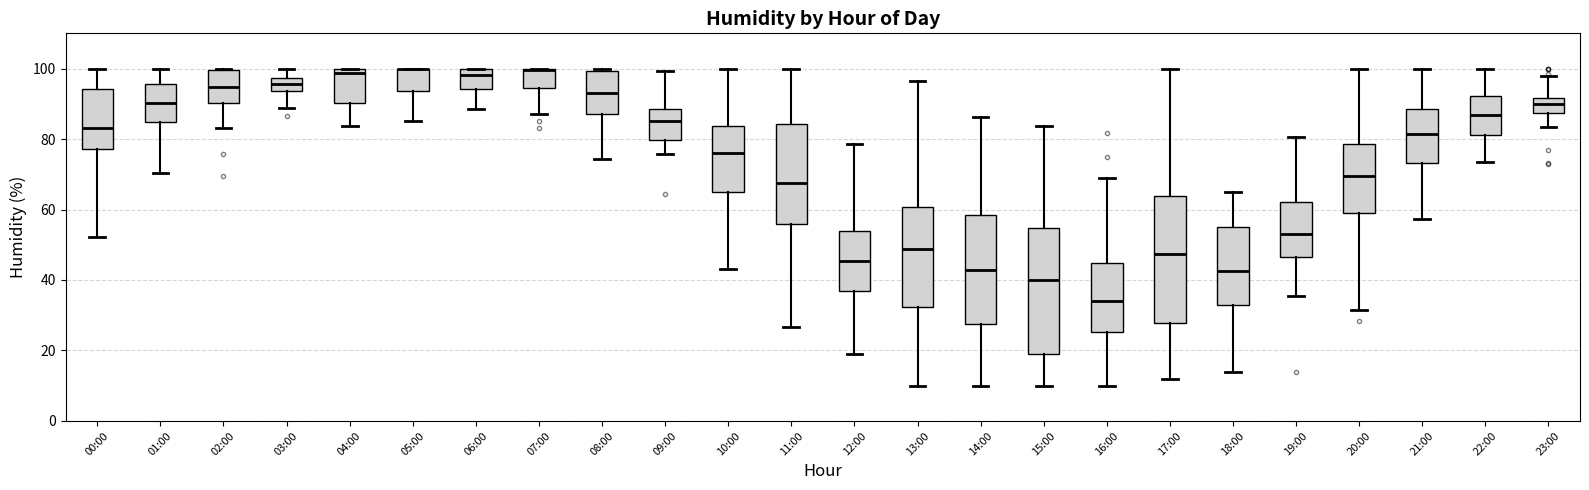

Where is the upper edge of the box for 07:00 on the y-axis? The values are not printed on the chart, so give them approximately, as read against the axis.

100